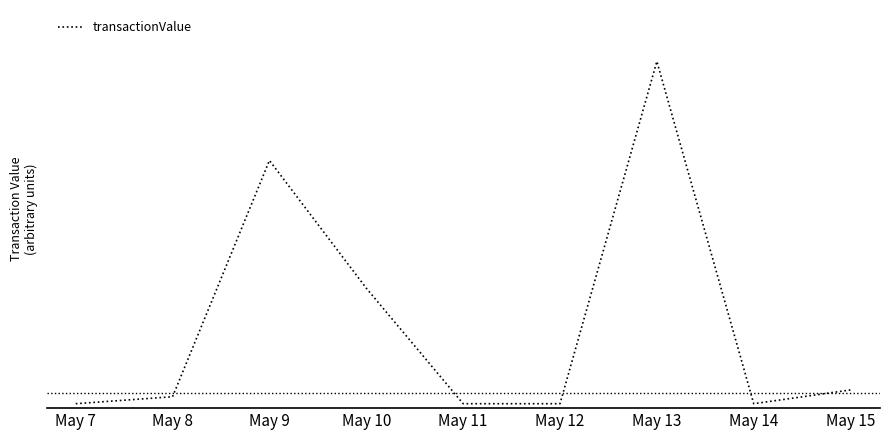

At which category does the data reach its first local peak?

May 9